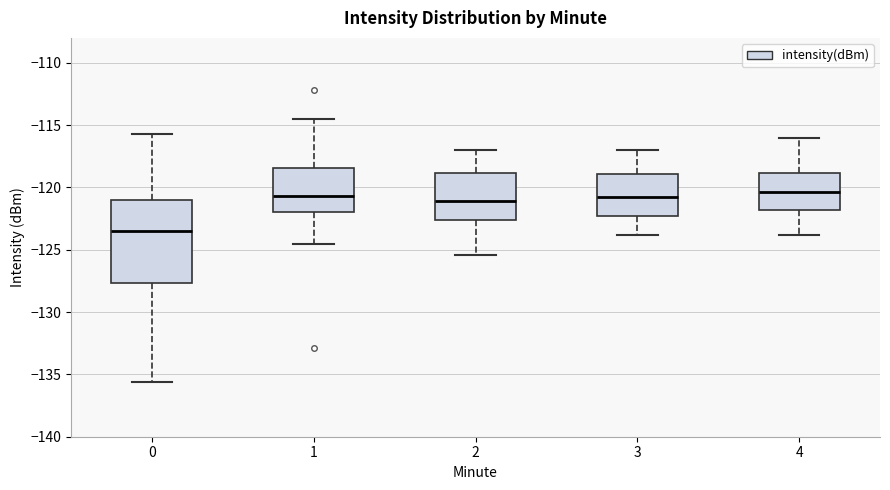

Reading left to right, transcribe this box plot: for each box, give where its median line is, the range the box spans, and where its two whiskers end, as read against the y-axis. The values are not printed on the chart, so give them approximately, as read against the axis.

0: median -123.5, box -127.5 to -121.0, whiskers -135.5 to -115.5
1: median -120.5, box -122.0 to -118.5, whiskers -124.5 to -114.5
2: median -121.0, box -122.5 to -119.0, whiskers -125.5 to -117.0
3: median -120.5, box -122.5 to -119.0, whiskers -124.0 to -117.0
4: median -120.5, box -122.0 to -119.0, whiskers -124.0 to -116.0